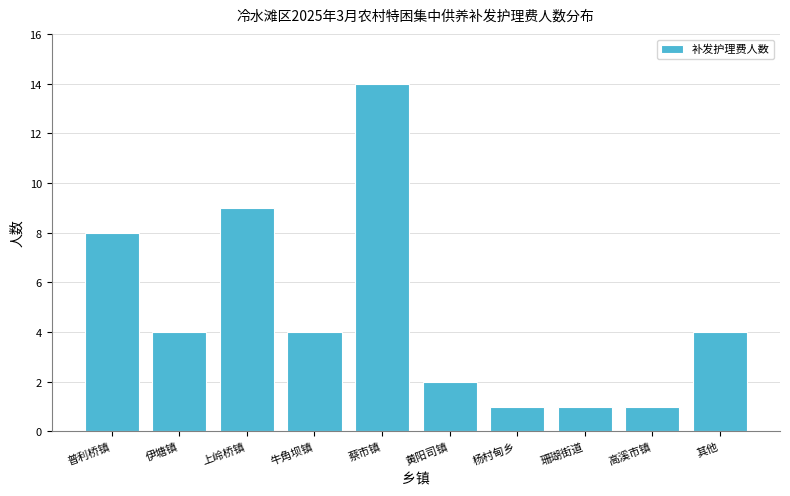

Reading left to right, transcribe all the data shown in this chart.

8	4	9	4	14	2	1	1	1	4